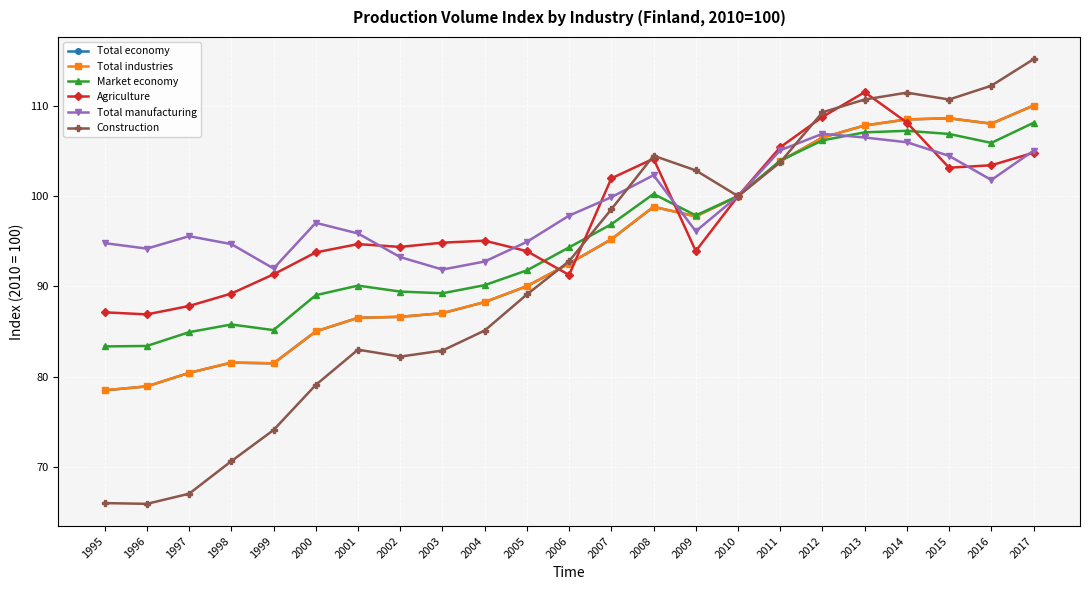

Does the chart have visible grid lines?

Yes